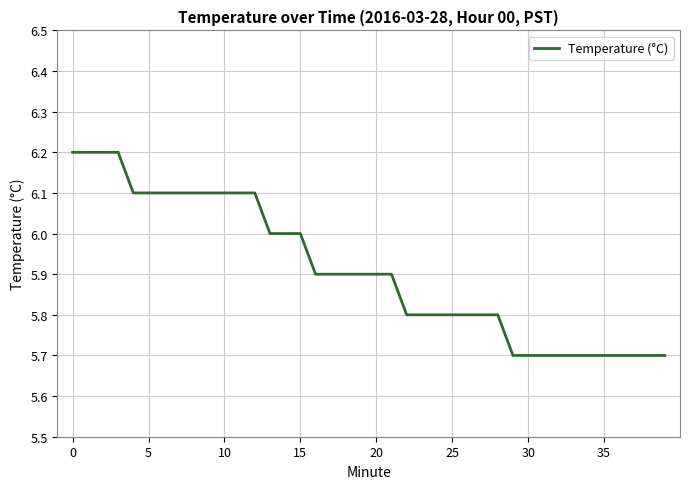

What is the minimum value shown in the chart?

5.7